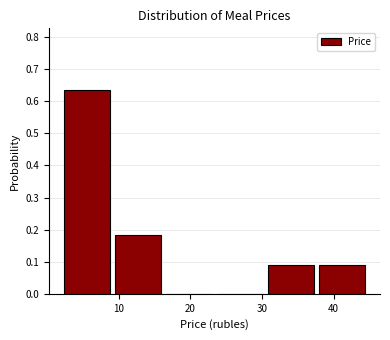

What is the height of the bar covering 10 to 17 on the x-axis? Neither the bar edges nor the heights are printed on the chart, so give them approximately, as read against the axes.

0.18